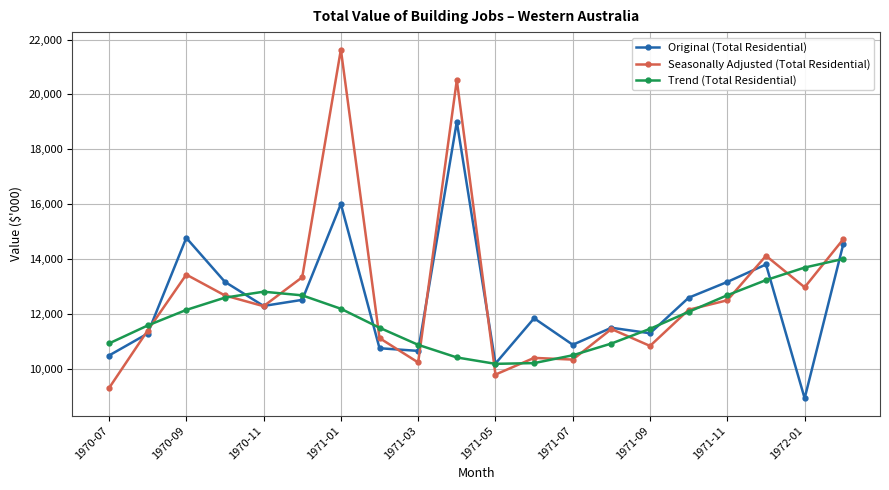

True or false: Seasonally Adjusted (Total Residential) has more than 0 points higher than both neighbors.

True